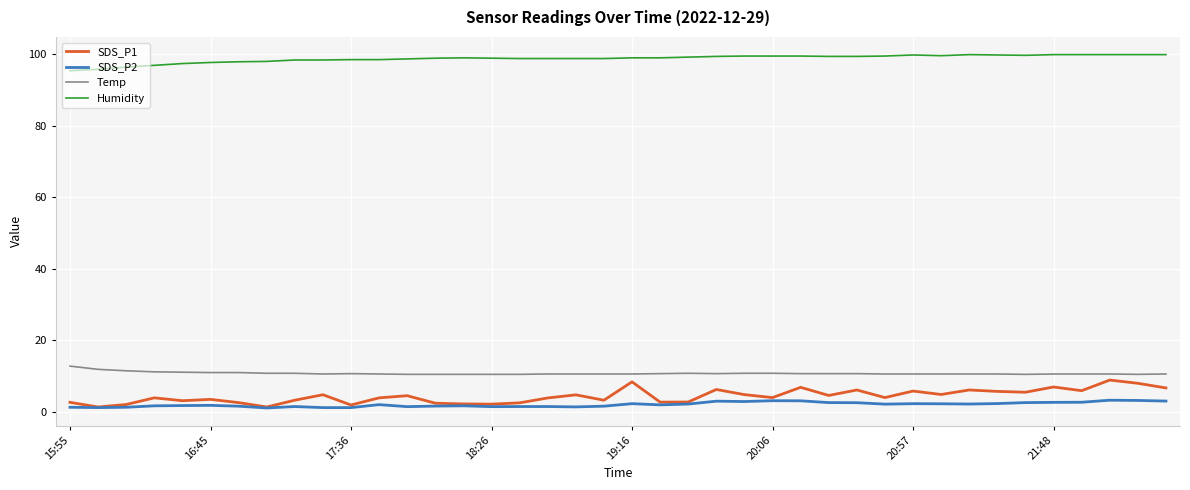

What is the maximum value for SDS_P2?

3.3